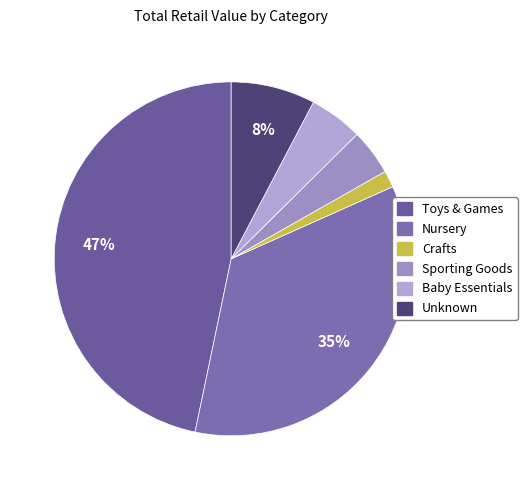

How many segments does this pie chart have?

6